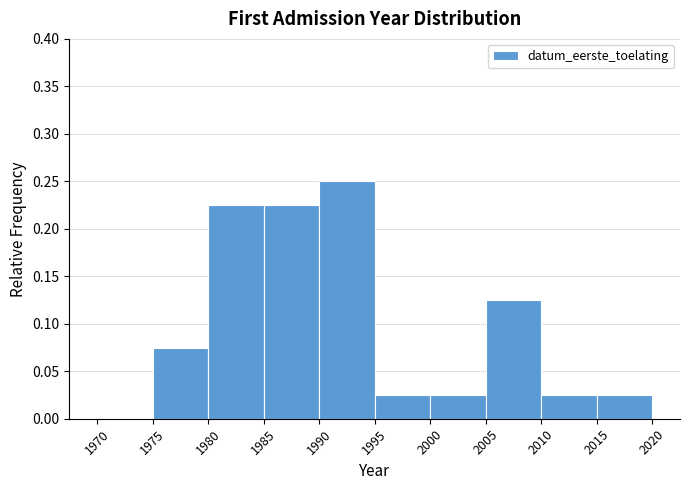

What is the height of the bar covering 1995 to 2000 on the x-axis? The values are not printed on the chart, so give them approximately, as read against the axis.

0.025